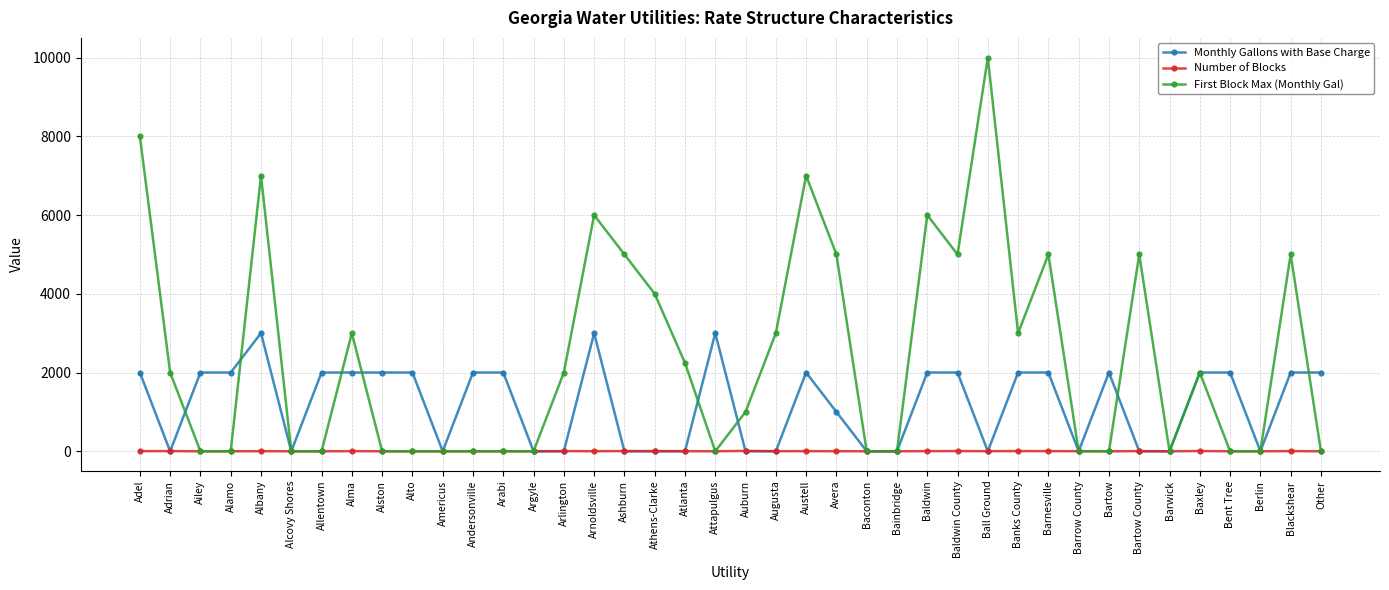

Rank the series by their average value, from lowest to highest.

Number of Blocks, Monthly Gallons with Base Charge, First Block Max (Monthly Gal)